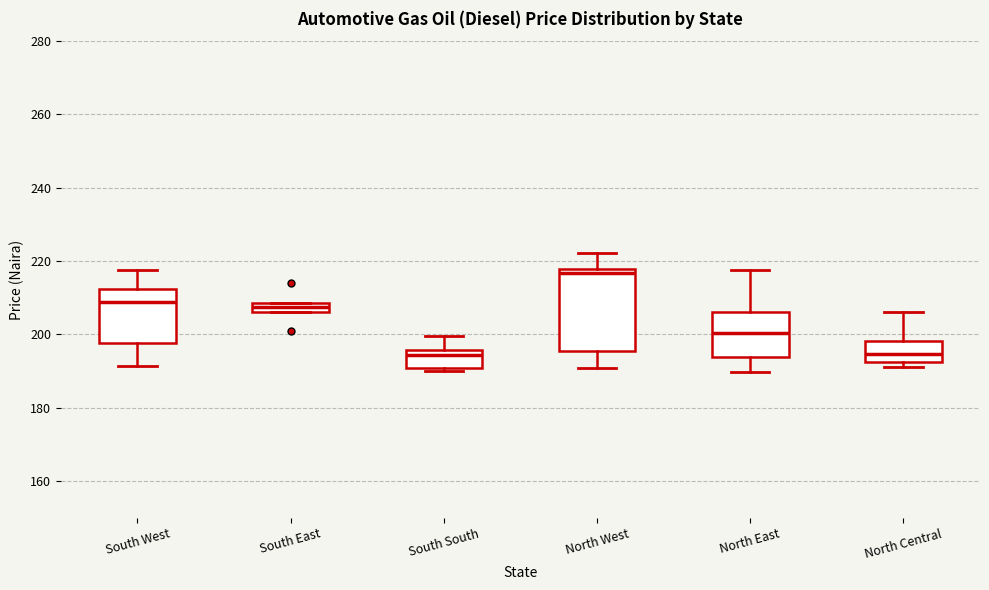

Comparing the boxes themselves (not the whiskers), which one is the tallest?

North West